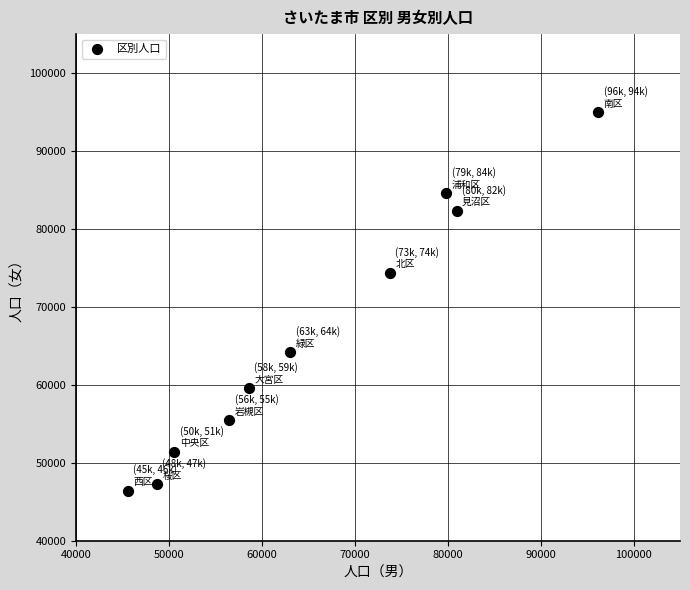

What is the range of X values (max minus min)?

50640